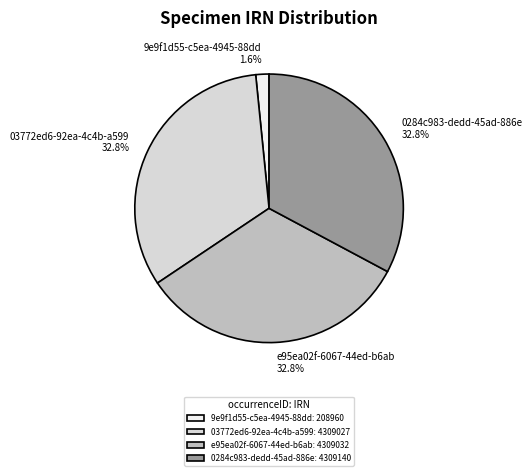

Approximately how many times larger is the value at e95ea02f-6067-44ed-b6ab compared to 03772ed6-92ea-4c4b-a599?

1.0